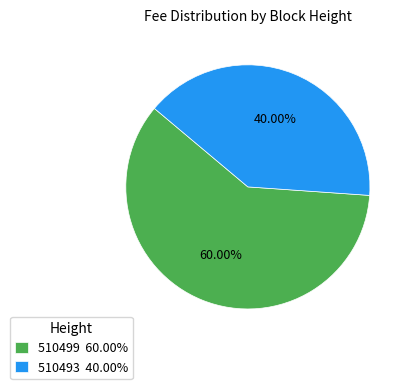

To the nearest percent, what percentage of the pie is 510499?

60%